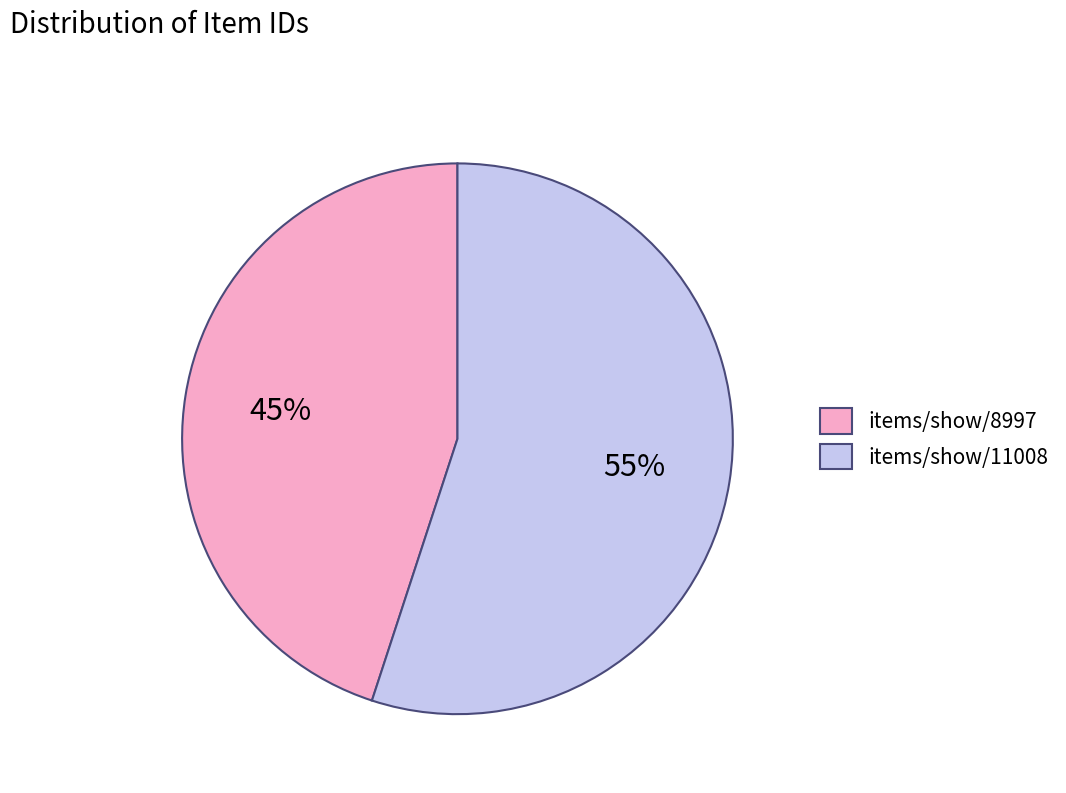

What is the smallest slice in the pie chart?

items/show/8997